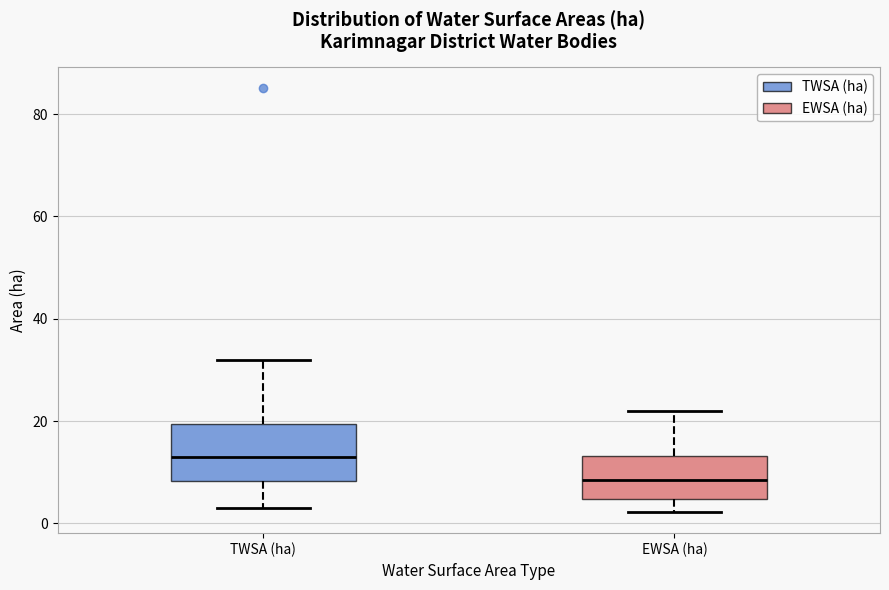

Where is the lower edge of the box for EWSA (ha) on the y-axis? The values are not printed on the chart, so give them approximately, as read against the axis.

4